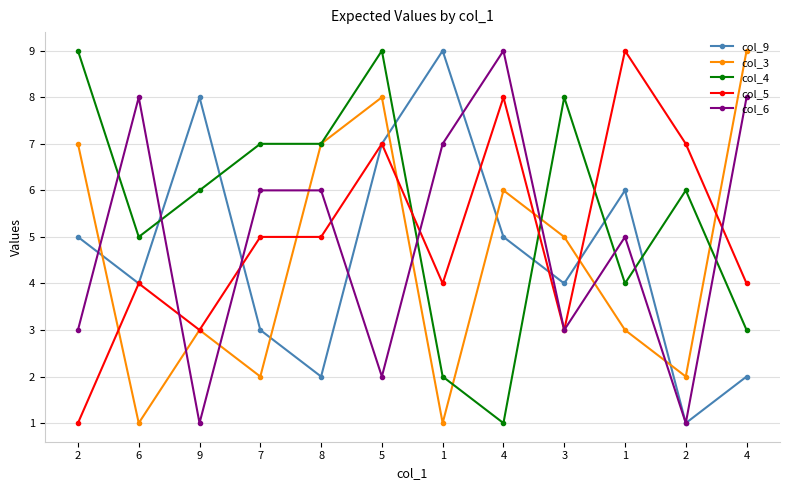

What value does the col_6 series have at 2?

3